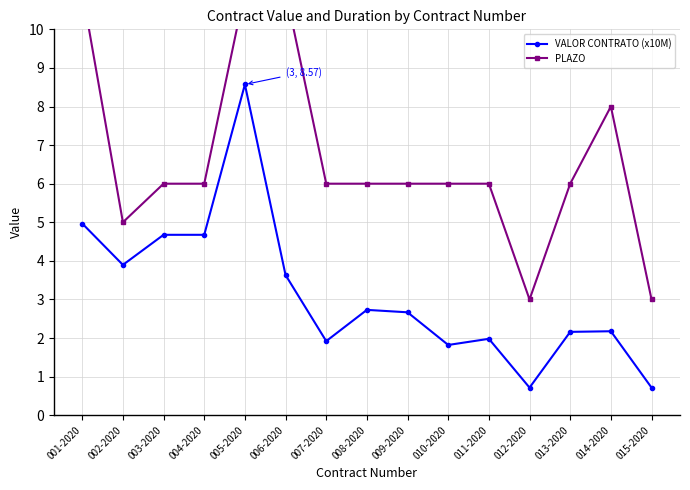

Reading right to left, transcribe all the data shown in this chart.

VALOR CONTRATO (x10M): 015-2020=0.7	014-2020=2.2	013-2020=2.2	012-2020=0.7	011-2020=2.0	010-2020=1.8	009-2020=2.7	008-2020=2.7	007-2020=1.9	006-2020=3.6	005-2020=8.6	004-2020=4.7	003-2020=4.7	002-2020=3.9	001-2020=5.0
PLAZO: 015-2020=3.0	014-2020=8.0	013-2020=6.0	012-2020=3.0	011-2020=6.0	010-2020=6.0	009-2020=6.0	008-2020=6.0	007-2020=6.0	006-2020=11.0	005-2020=11.0	004-2020=6.0	003-2020=6.0	002-2020=5.0	001-2020=11.0